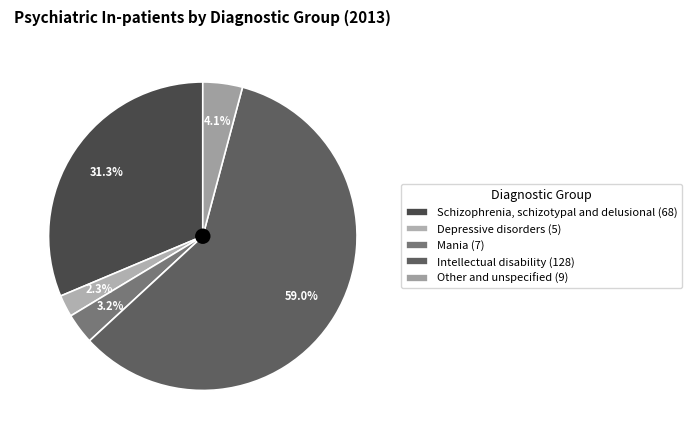

Rank the categories by value from lowest to highest.

Depressive disorders (5), Mania (7), Other and unspecified (9), Schizophrenia, schizotypal and delusional (68), Intellectual disability (128)